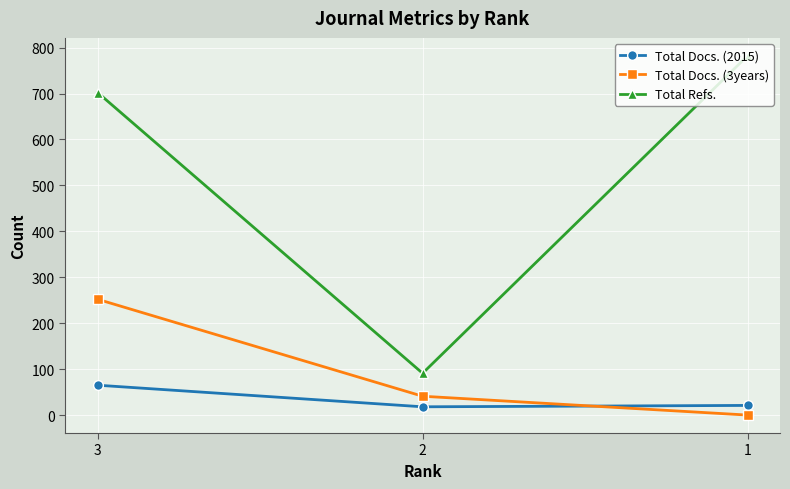

Which series has the largest range (max minus min)?

Total Refs.